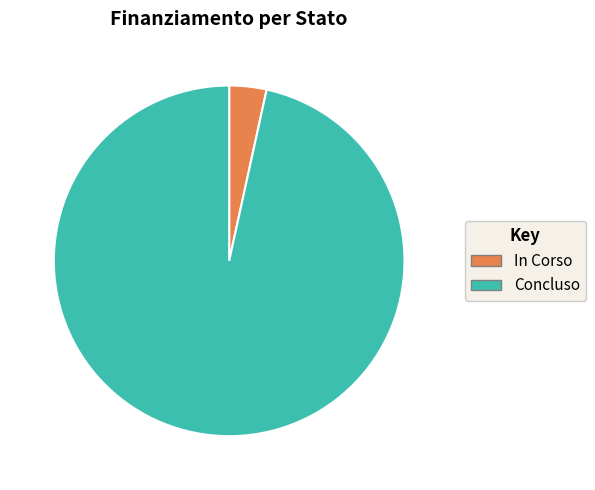

Between Concluso and In Corso, which is larger?

Concluso